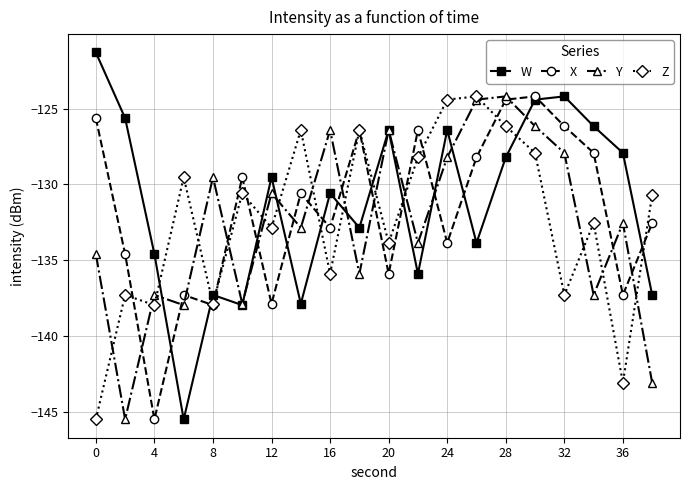

What is the value of the W point at the 11th from the left?

-126.4